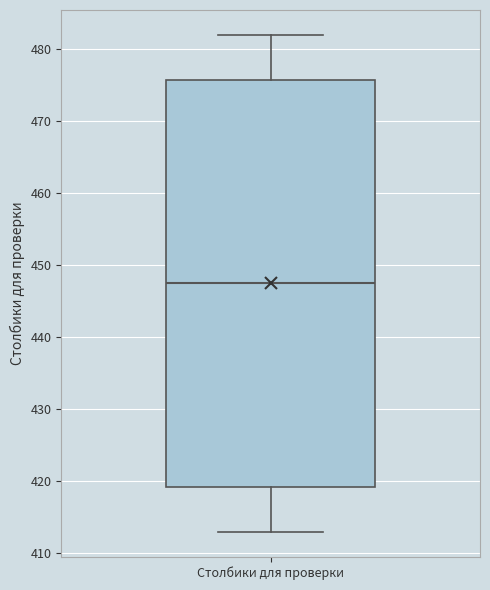

Where does the upper whisker of the box for Столбики для проверки end on the y-axis? The values are not printed on the chart, so give them approximately, as read against the axis.

482